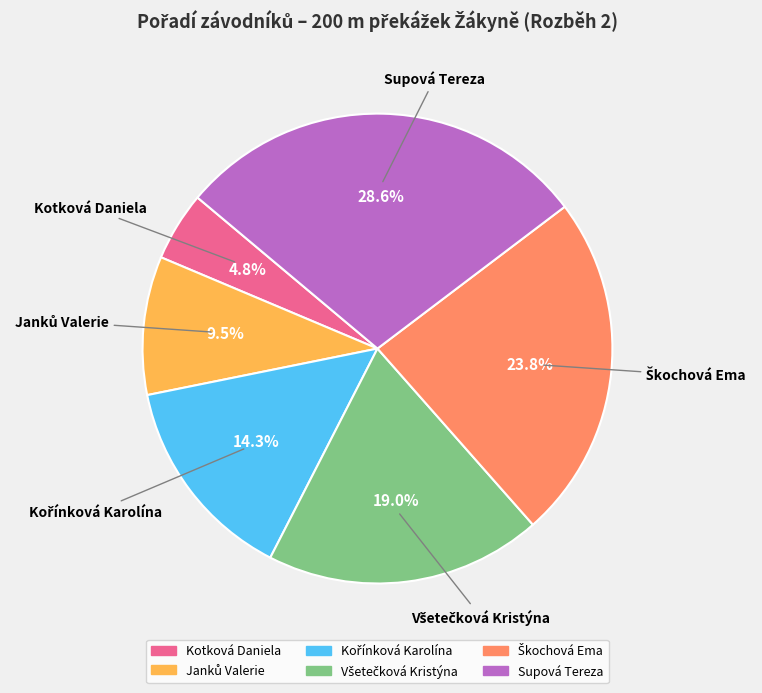

Does any single category account for the majority?

No